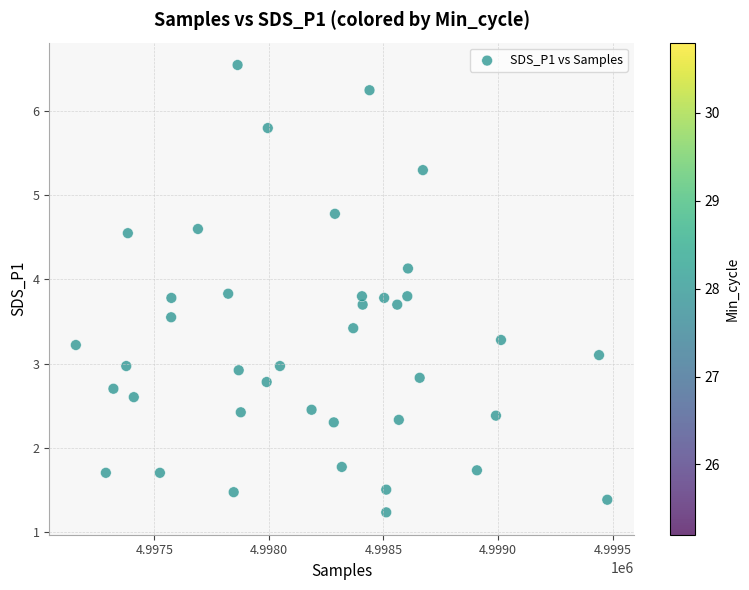

What is the range of X values (max minus min)?

2320.0